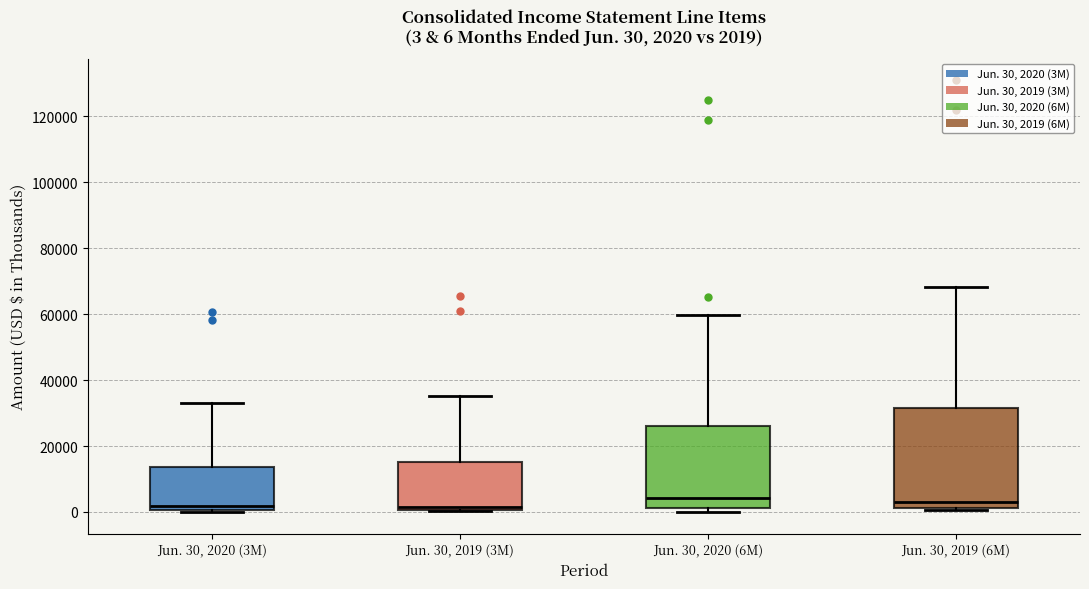

Which box is the tallest, from its lower edge to its upper edge?

Jun. 30, 2019 (6M)